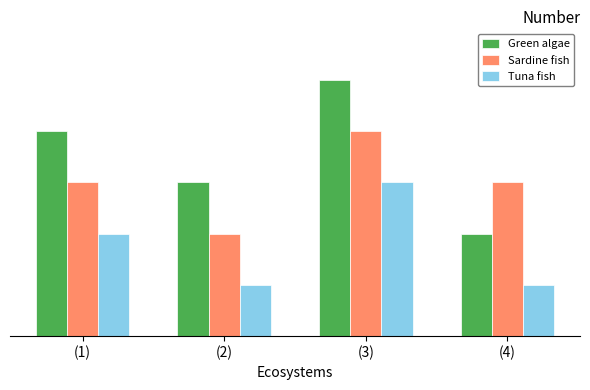

Does the chart contain stacked bars?

No